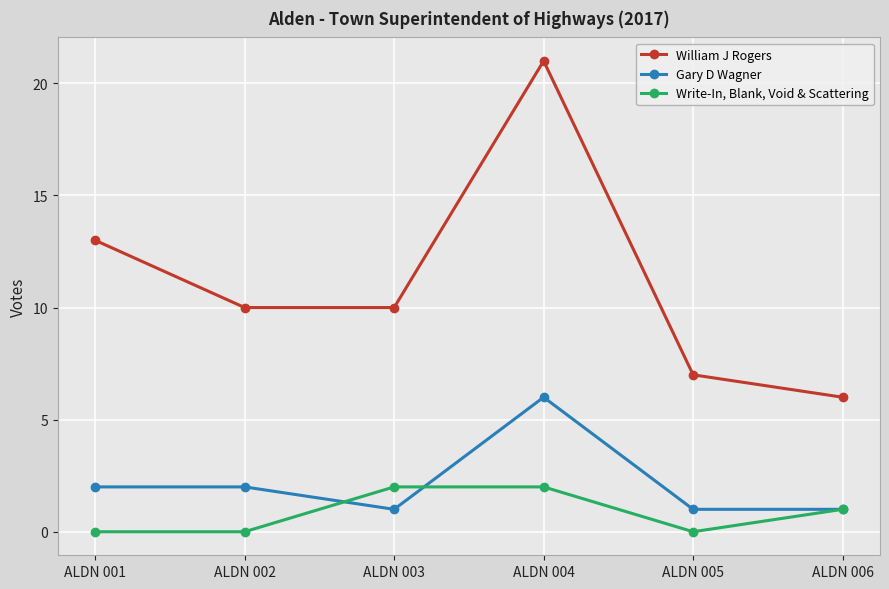

Is it true that William J Rogers equals 10 at ALDN 003?

True